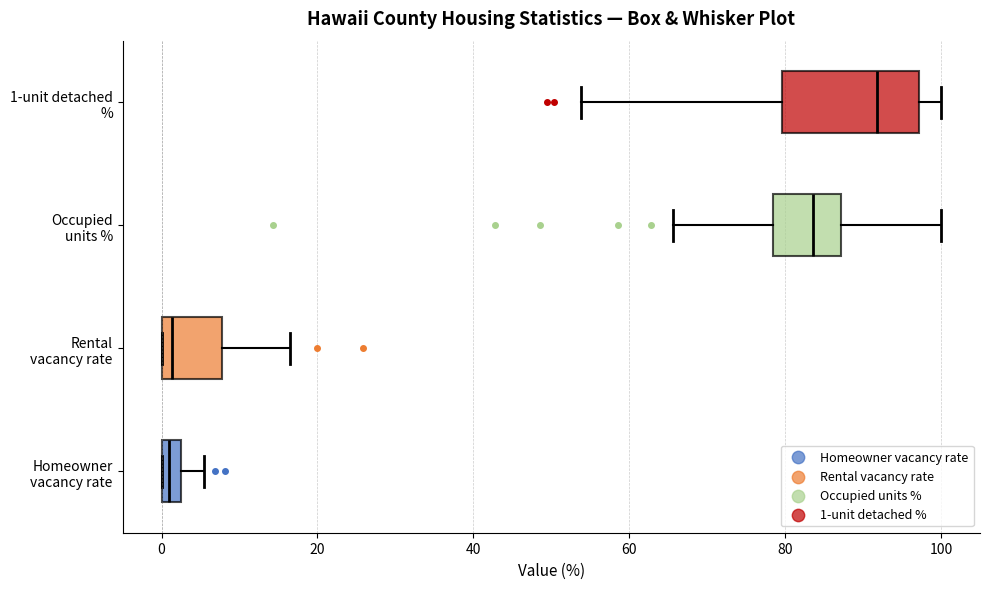

Where does the right whisker of the box for Homeowner vacancy rate end on the x-axis? The values are not printed on the chart, so give them approximately, as read against the axis.

6